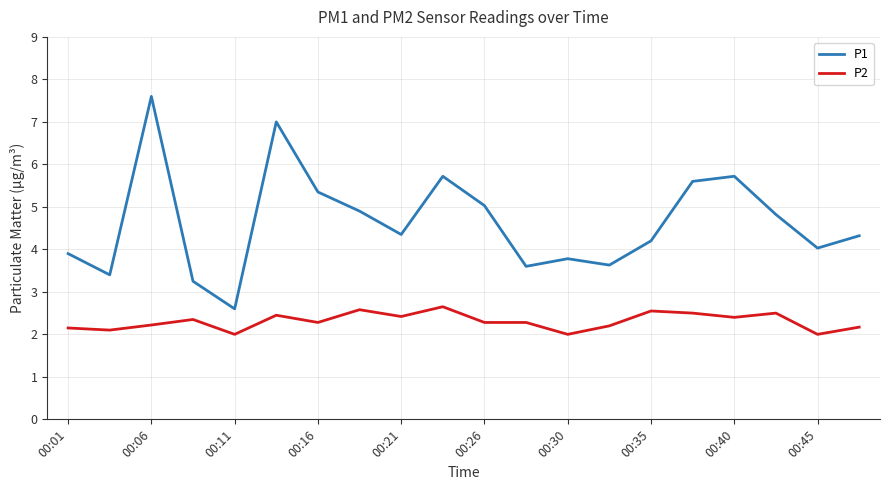

Rank the series by their maximum value, from highest to lowest.

P1, P2